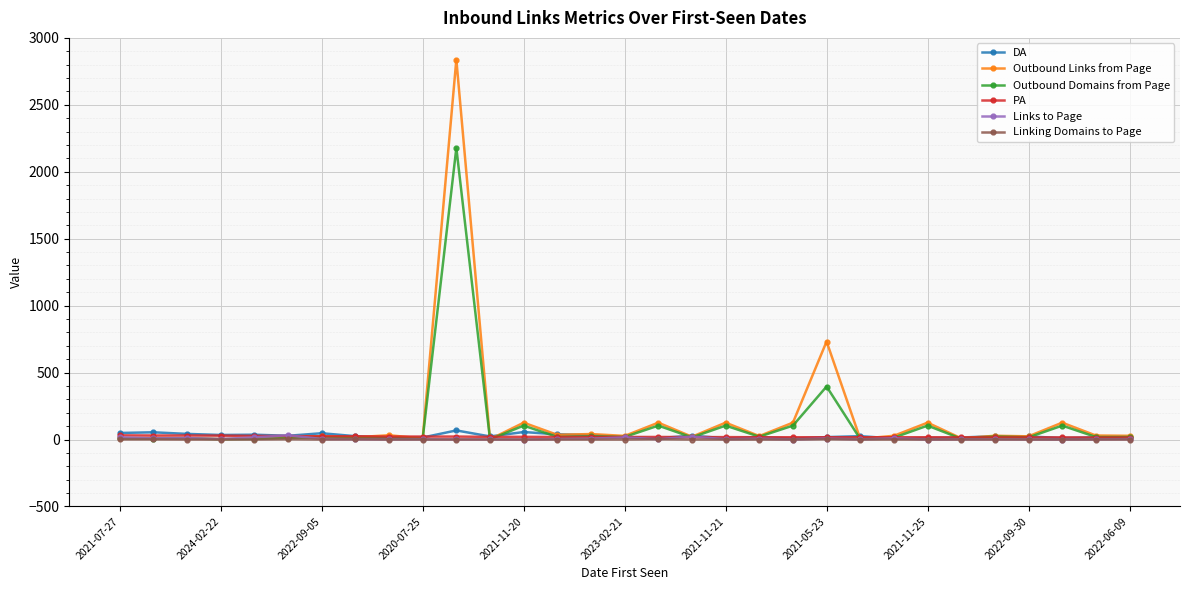

What is the greatest value displayed?

2838